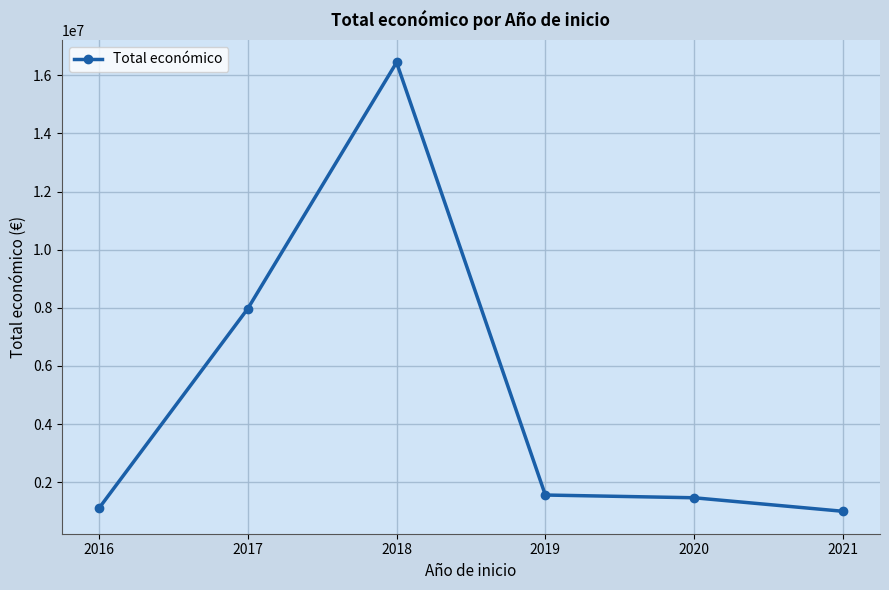

Reading left to right, transcribe all the data shown in this chart.

1107617	7972990	16442712	1557728	1463384	998235